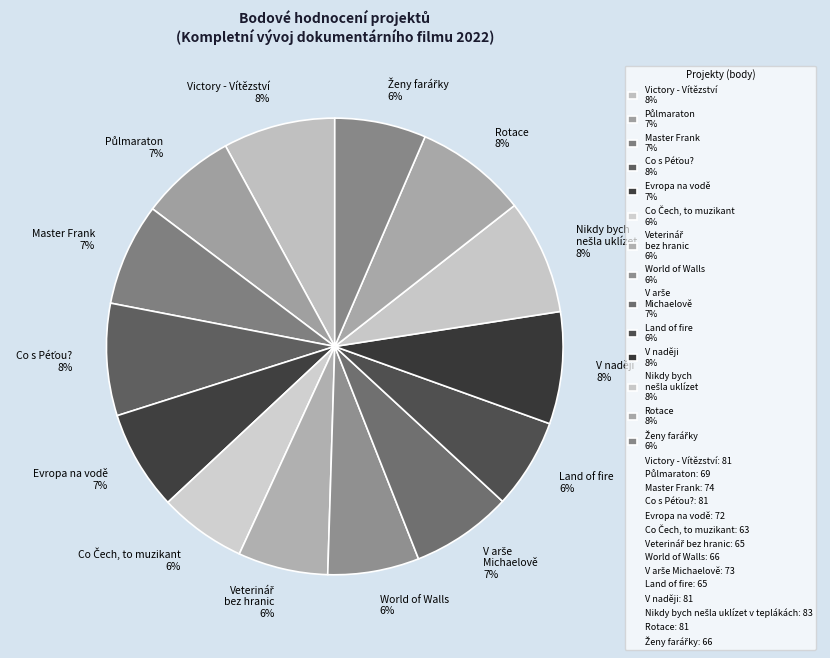

What percentage is the World of Walls 6% slice, to the nearest percent?

6%